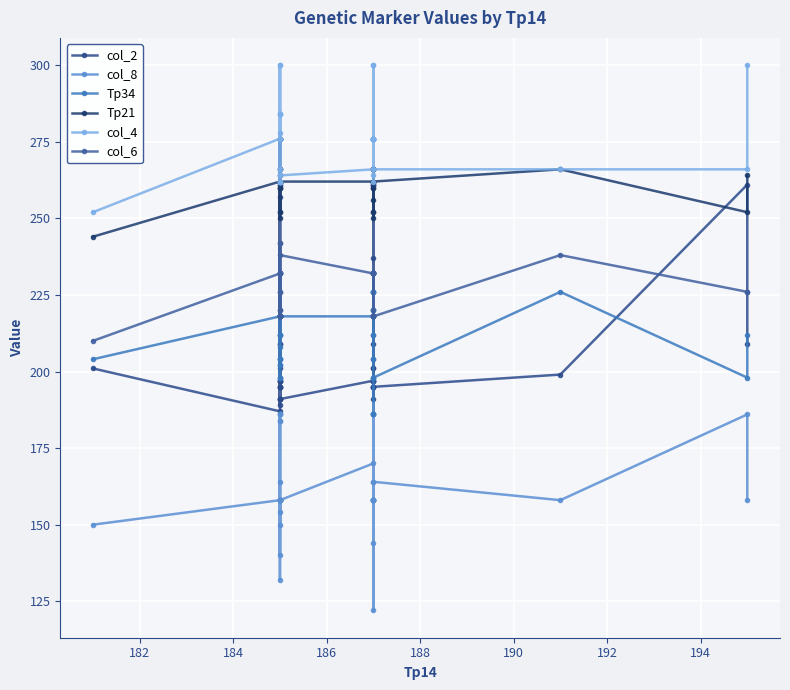

How many data points in Tp34 are less than 212?

17